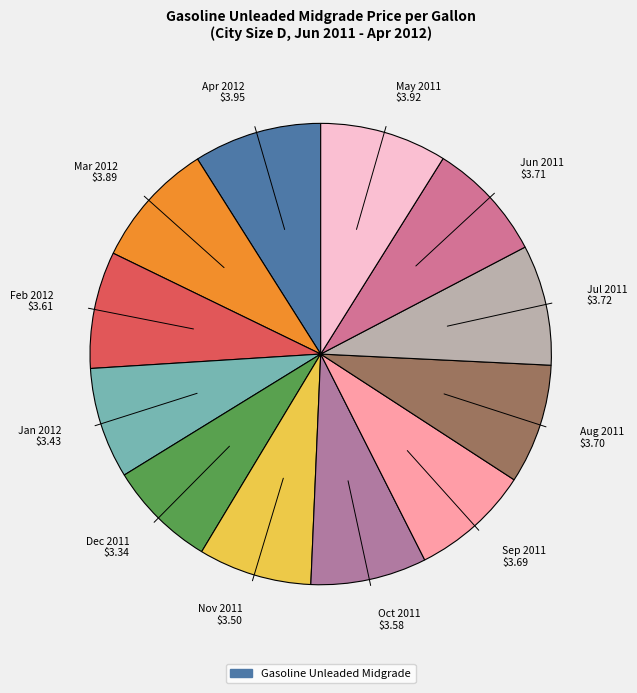

Combined, do Feb 2012 and Apr 2012 account for over 50%?

No